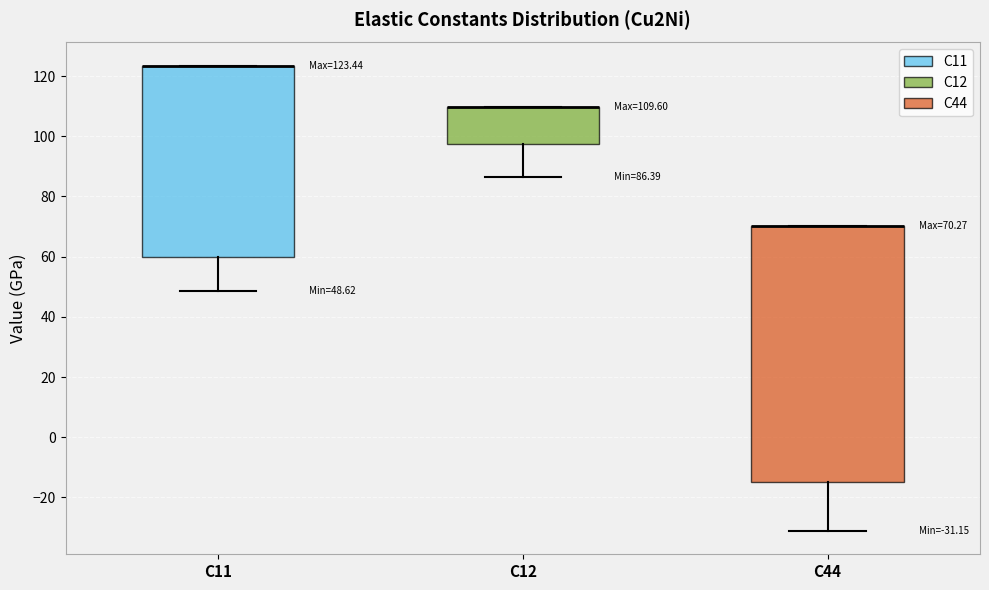

Comparing the boxes themselves (not the whiskers), which one is the tallest?

C44